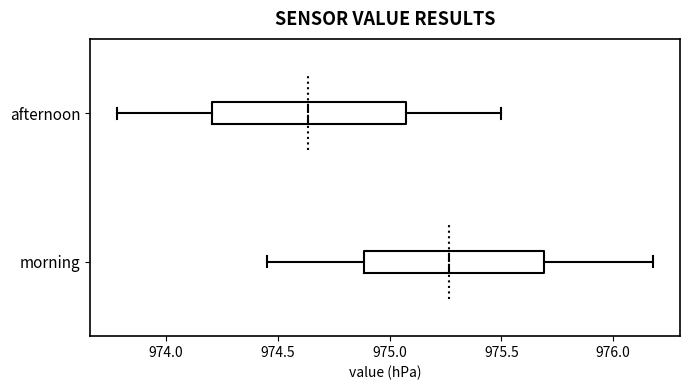

Reading bottom to top, transcribe this box plot: for each box, give where its median line is, the range the box spans, and where its two whiskers end, as read against the x-axis. The values are not printed on the chart, so give them approximately, as read against the axis.

morning: median 975.25, box 974.90 to 975.70, whiskers 974.45 to 976.20
afternoon: median 974.65, box 974.20 to 975.05, whiskers 973.80 to 975.50